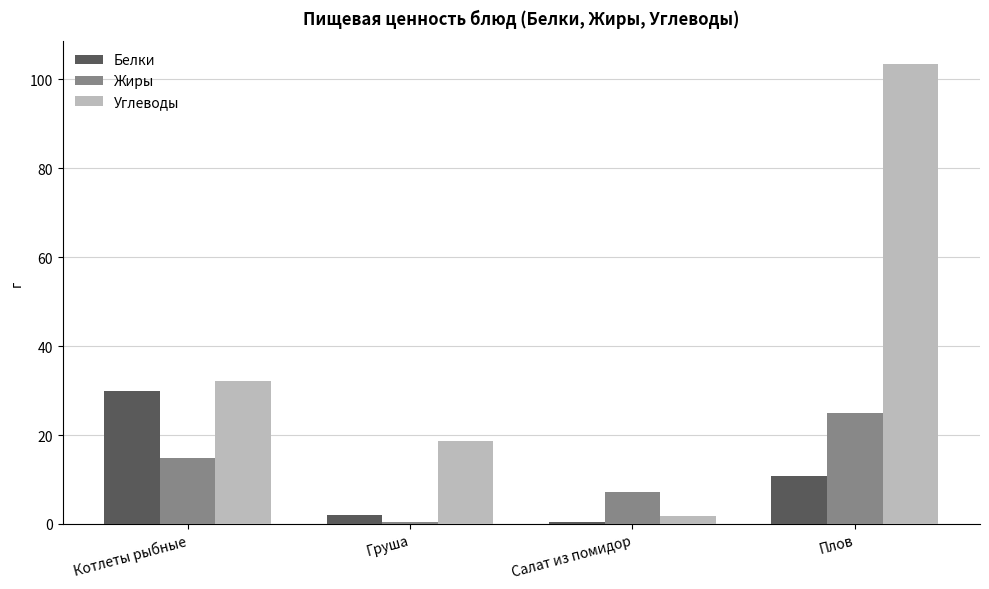

What is the lowest value of the Углеводы series?

1.9